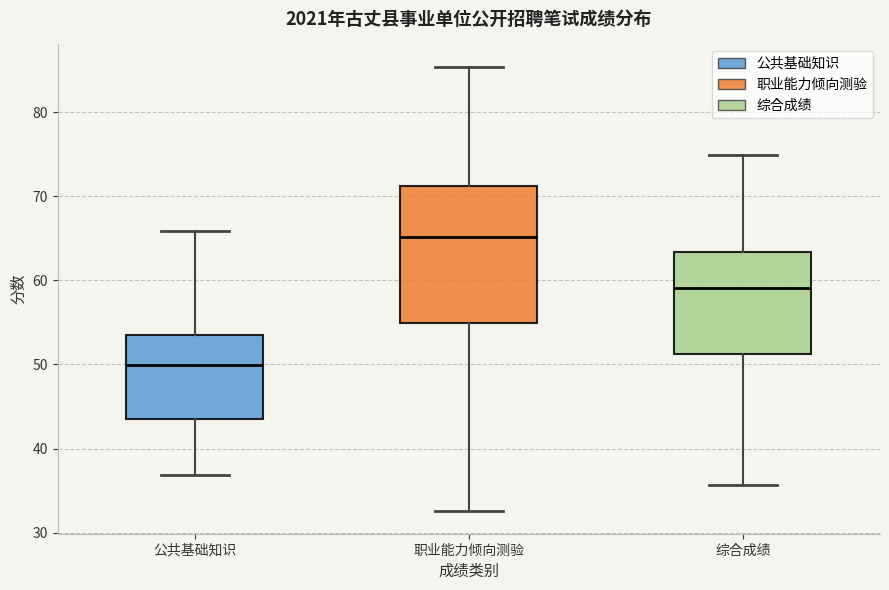

Reading left to right, read every box against the y-axis: the position of its median line, the range the box covers, and the ends of its whiskers. The values are not printed on the chart, so give them approximately, as read against the axis.

公共基础知识: median 50, box 44 to 54, whiskers 37 to 66
职业能力倾向测验: median 65, box 55 to 71, whiskers 33 to 85
综合成绩: median 59, box 51 to 63, whiskers 36 to 75